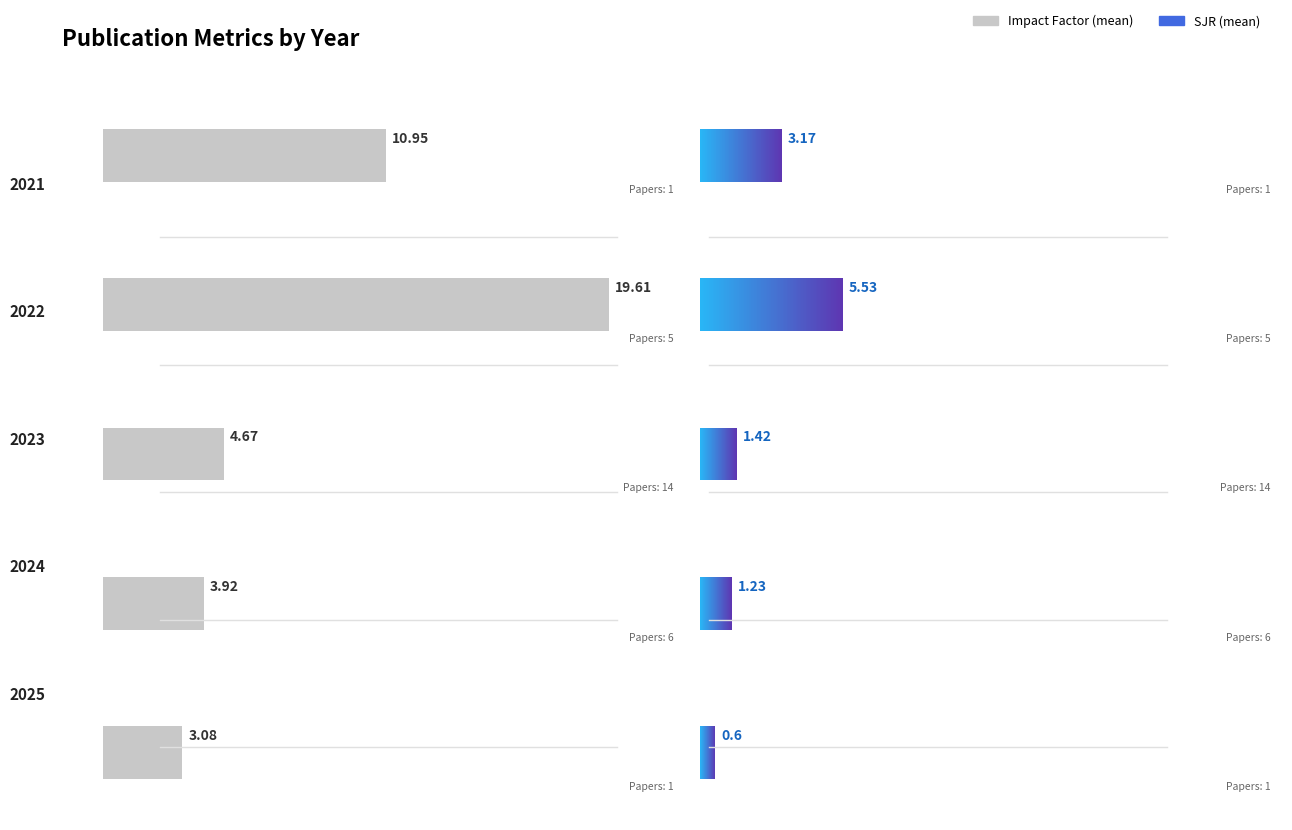

Is the value of mean_SJR at 2025 greater than the value of mean_IF at 2025?

No